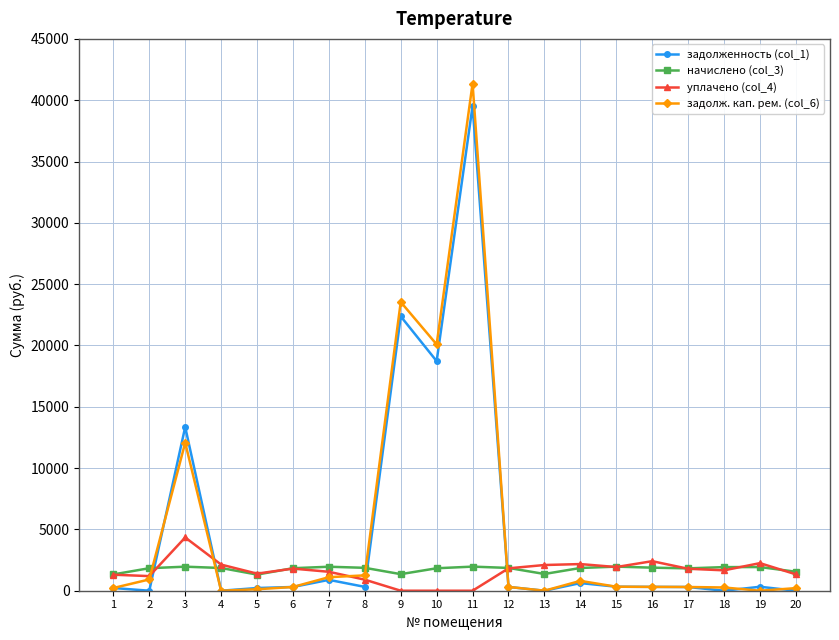

What is the highest value of the уплачено (col_4) series?

4342.7